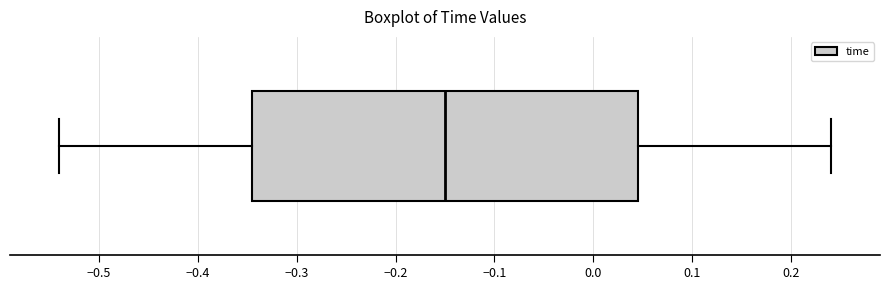

Transcribe this box plot: give where the median line is, the range the box spans, and where the two whiskers end, as read against the x-axis. The values are not printed on the chart, so give them approximately, as read against the axis.

median -0.15, box -0.34 to 0.05, whiskers -0.54 to 0.24